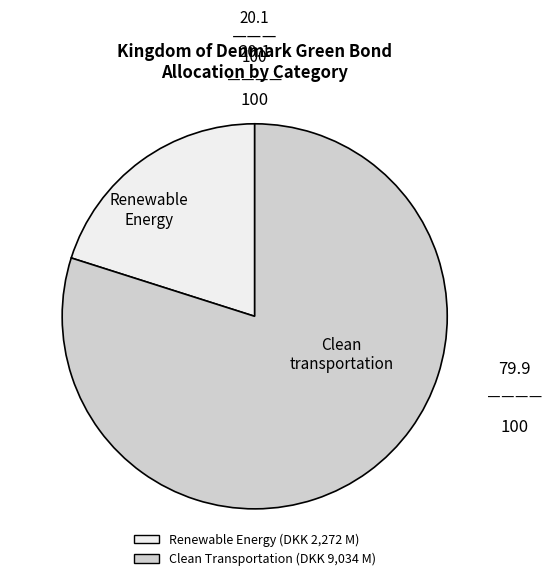

Is there any slice that represents more than half of the pie?

Yes